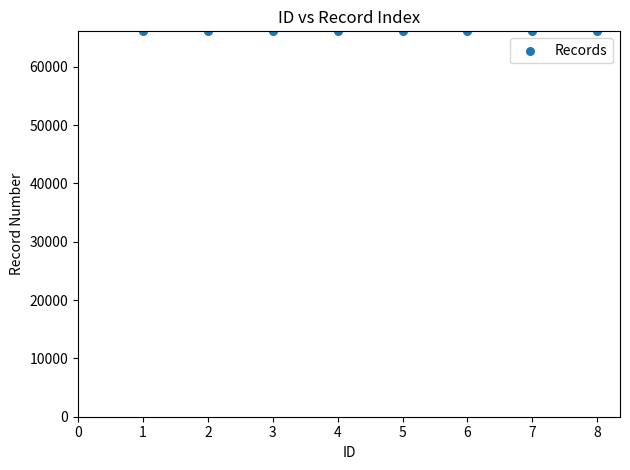

What is the average Y value?

66093